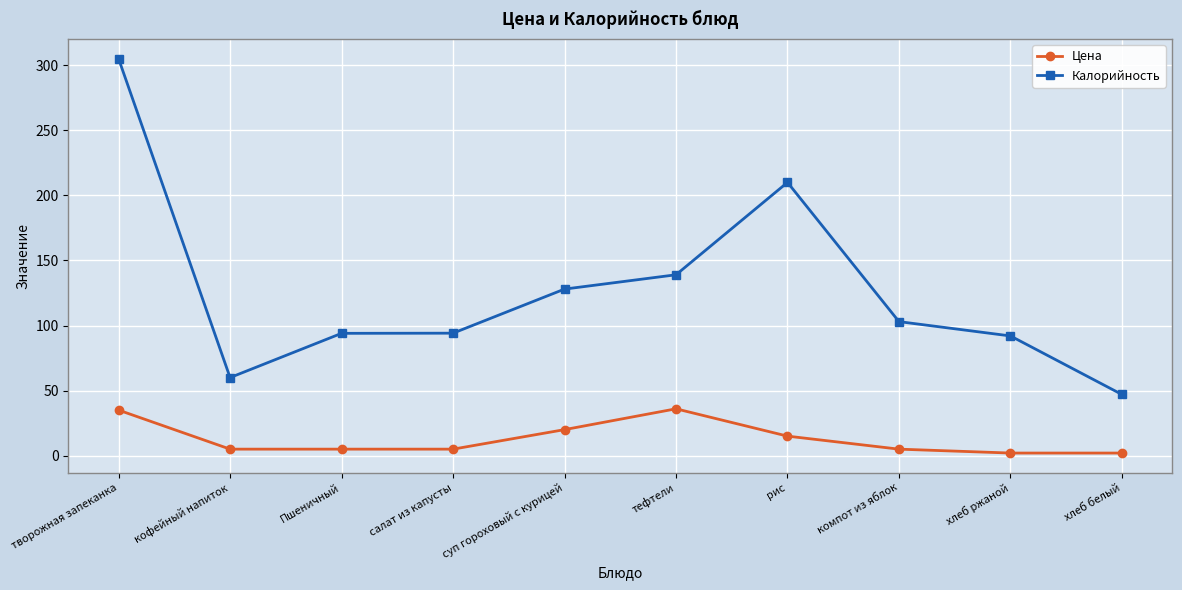

Which series has the widest spread of values?

Калорийность